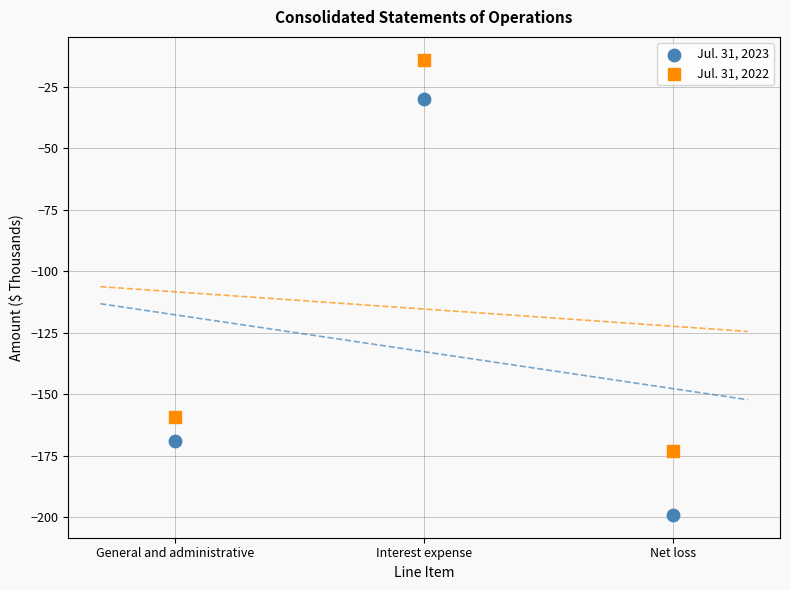

Which series contains the lowest Y value?

Jul. 31, 2023